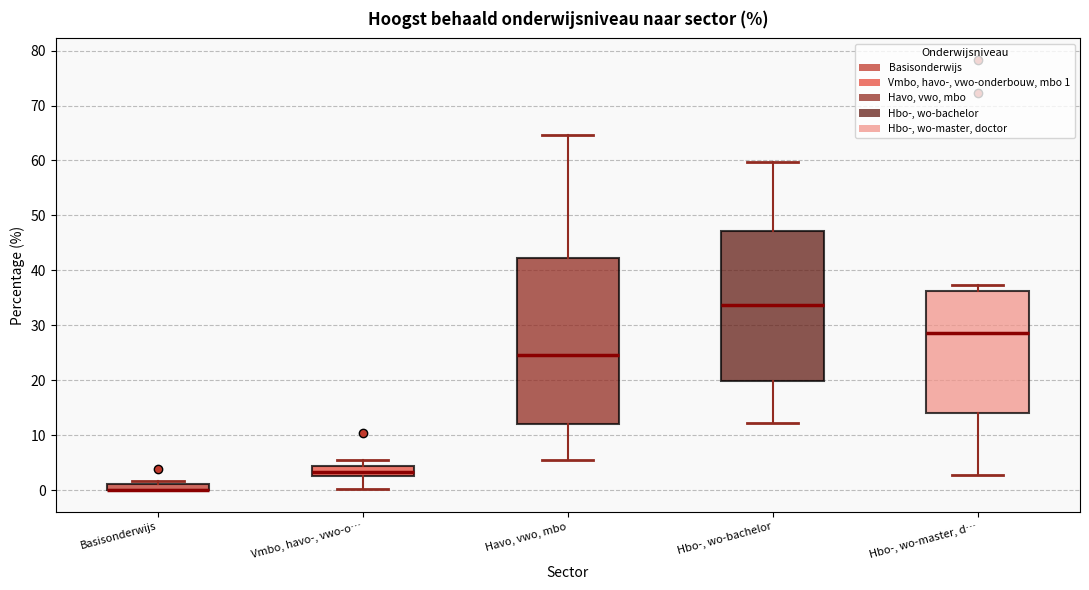

Which box is the tallest, from its lower edge to its upper edge?

Havo, vwo, mbo